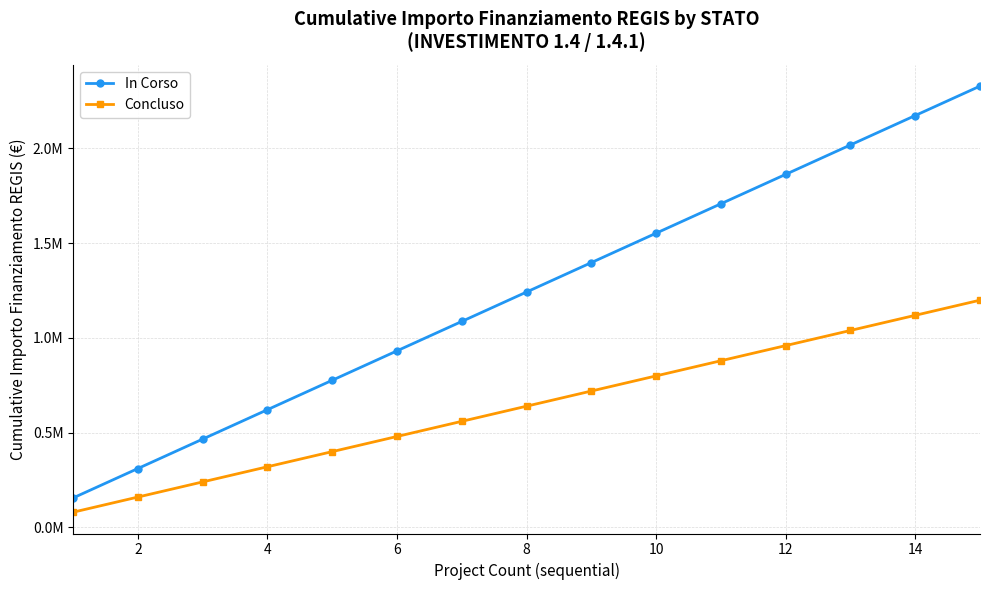

Does the chart have visible grid lines?

Yes